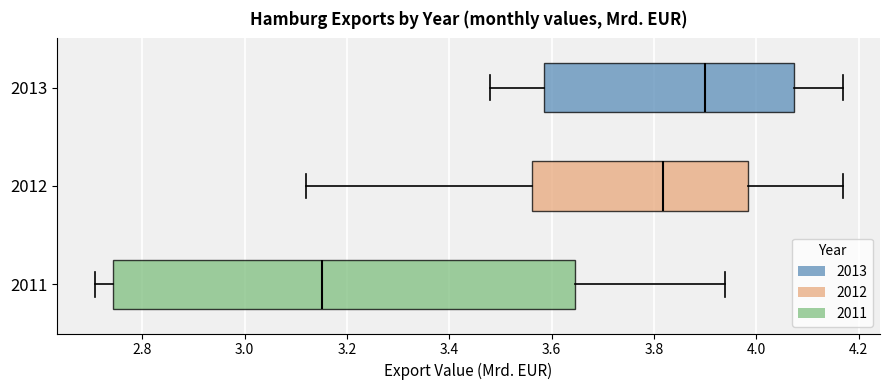

Where does the left whisker of the box at y = 2011 end on the x-axis? The values are not printed on the chart, so give them approximately, as read against the axis.

2.70